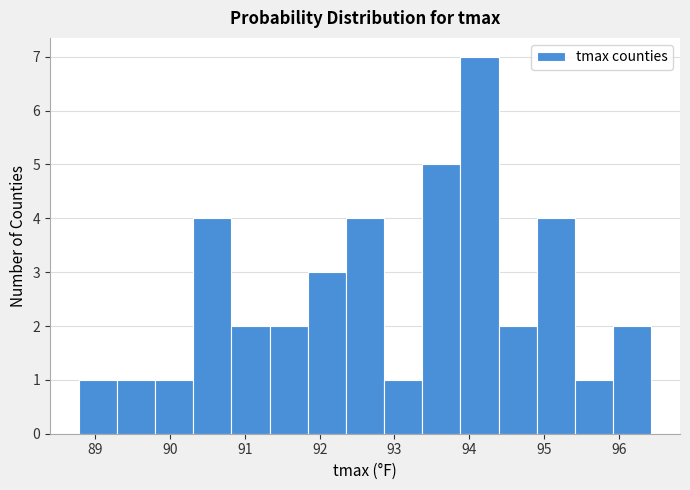

Reading left to right, list every bar in this chart as the range it spans on the x-axis followed by its height. Neither the bar edges nor the heights are printed on the chart, so give them approximately, as read against the axes.

88.8 to 89.3: 1
89.3 to 89.8: 1
89.8 to 90.3: 1
90.3 to 90.8: 4
90.8 to 91.3: 2
91.3 to 91.8: 2
91.8 to 92.4: 3
92.4 to 92.9: 4
92.9 to 93.4: 1
93.4 to 93.9: 5
93.9 to 94.4: 7
94.4 to 94.9: 2
94.9 to 95.4: 4
95.4 to 95.9: 1
95.9 to 96.4: 2